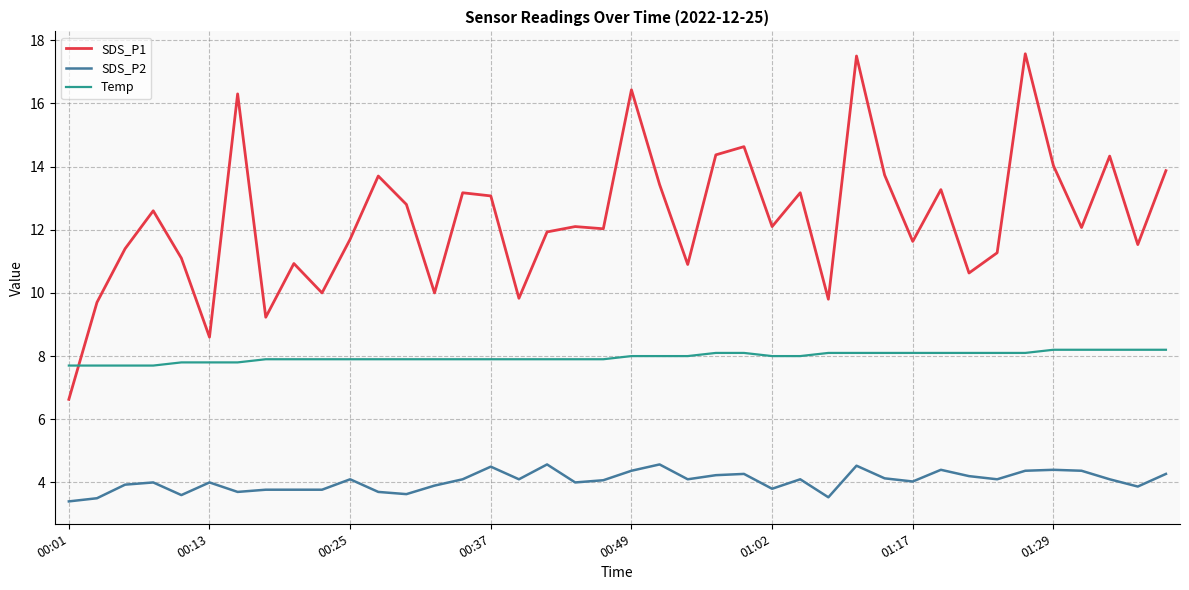

Rank the series by their maximum value, from lowest to highest.

SDS_P2, Temp, SDS_P1